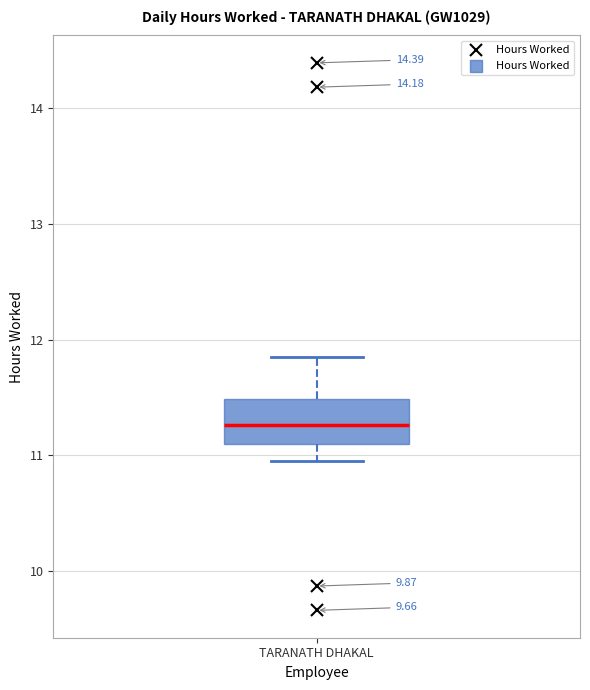

Read this box plot against the y-axis: the position of the median line, the range covered by the box, and the ends of both whiskers. The values are not printed on the chart, so give them approximately, as read against the axis.

median 11.3, box 11.1 to 11.5, whiskers 11.0 to 11.9